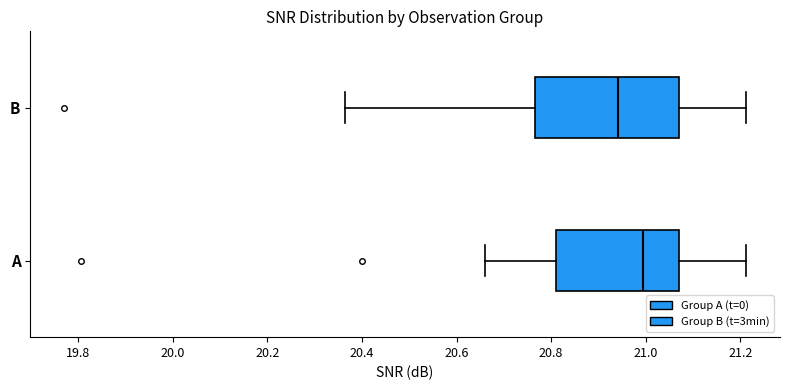

Which box's median line is the furthest to the left?

B